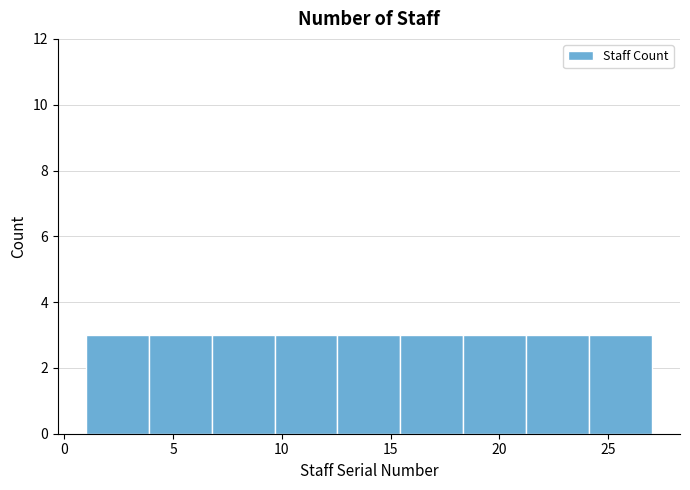

Reading left to right, transcribe this chart: for each bar, give the range it covers on the x-axis and its height. Neither the bar edges nor the heights are printed on the chart, so give them approximately, as read against the axes.

1.0 to 4.0: 3
4.0 to 7.0: 3
7.0 to 9.5: 3
9.5 to 12.5: 3
12.5 to 15.5: 3
15.5 to 18.5: 3
18.5 to 21.0: 3
21.0 to 24.0: 3
24.0 to 27.0: 3